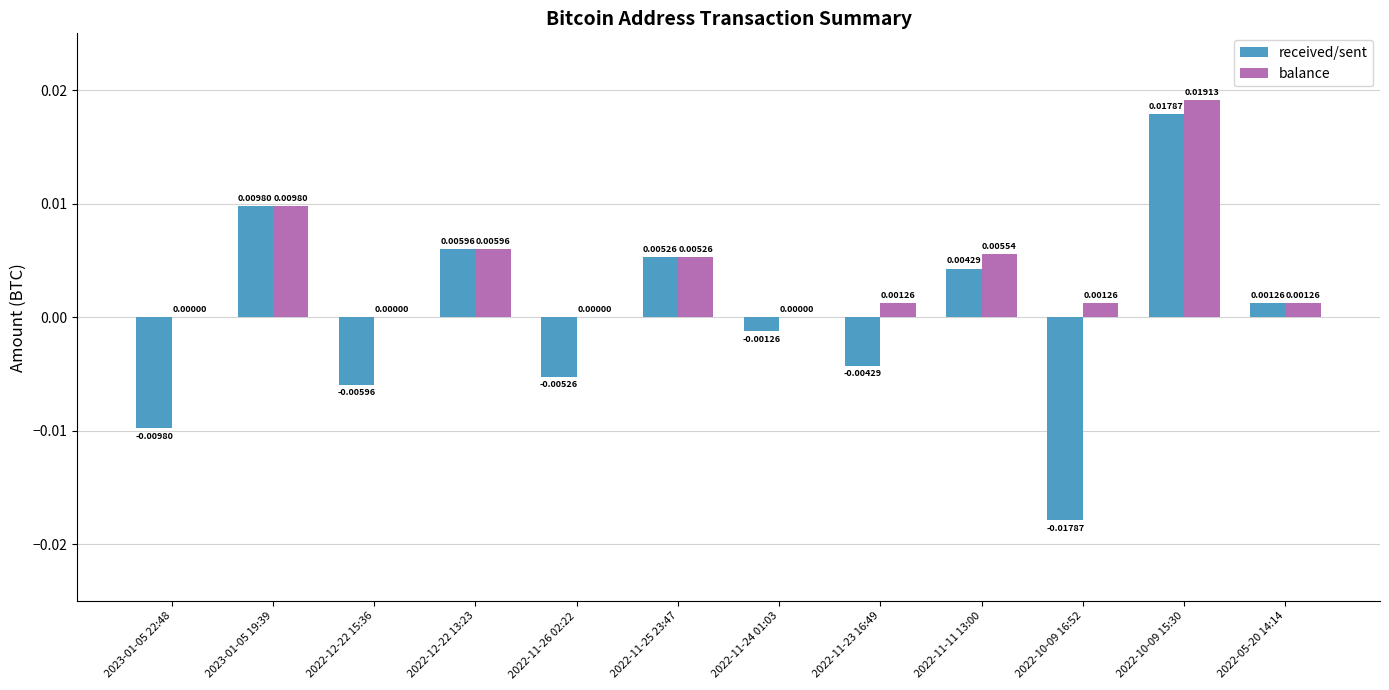

How many categories are shown in the chart?

12